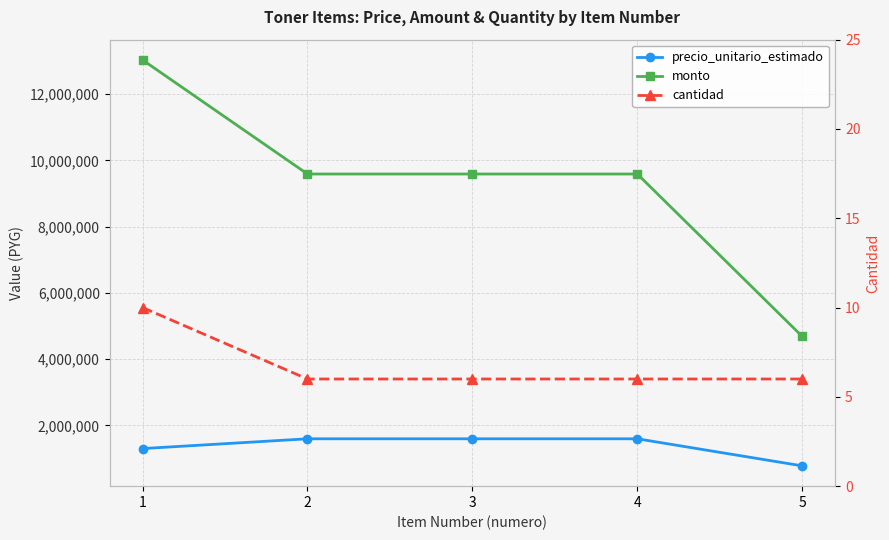

Reading left to right, transcribe all the data shown in this chart.

precio_unitario_estimado: 1303193	1598303	1598304	1598304	781285
monto: 13031930	9589818	9589824	9589824	4687710
cantidad: 10	6	6	6	6